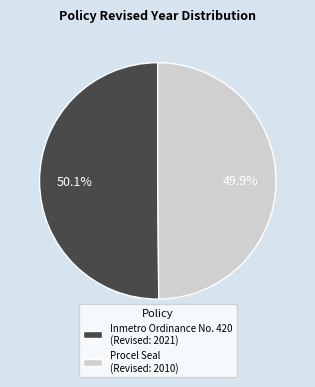

Is there a majority slice in this chart?

Yes